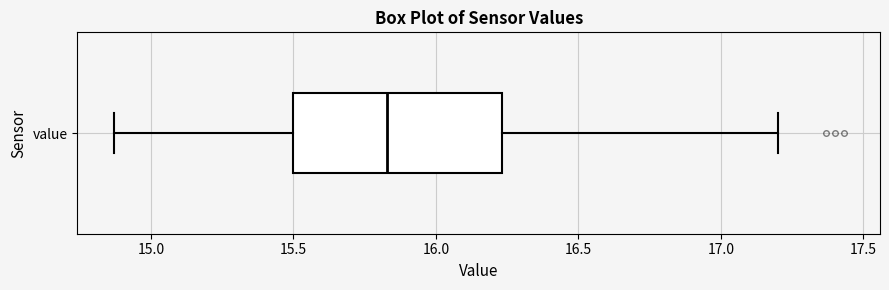

Where does the median line of the box for value sit on the x-axis? The values are not printed on the chart, so give them approximately, as read against the axis.

15.85